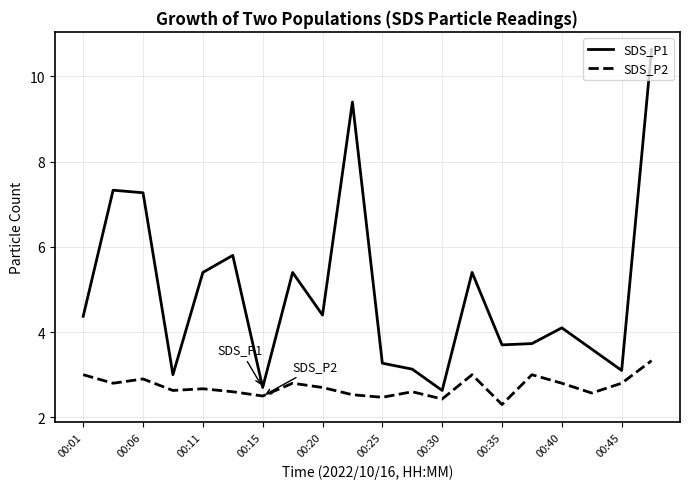

Rank the series by their maximum value, from highest to lowest.

SDS_P1, SDS_P2